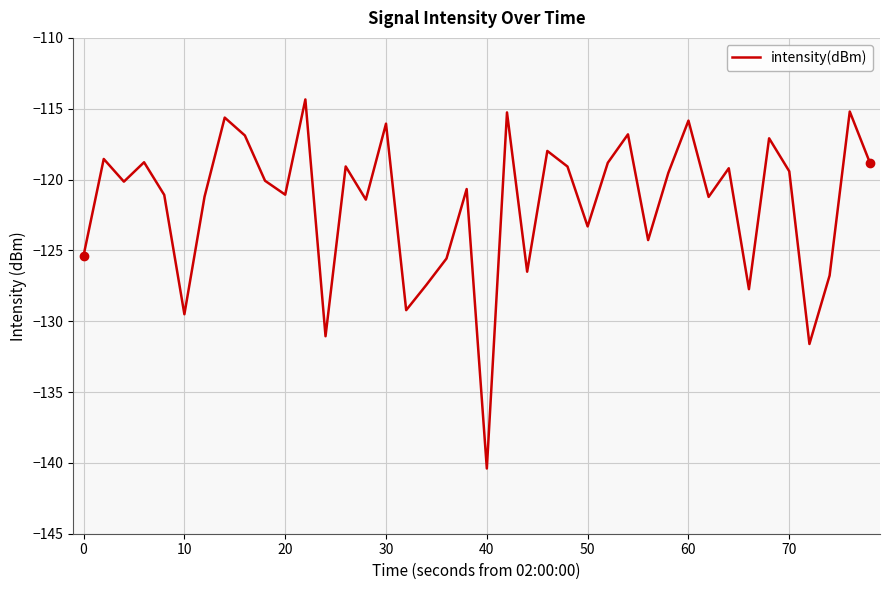

What is the difference between the maximum and minimum values?

26.1